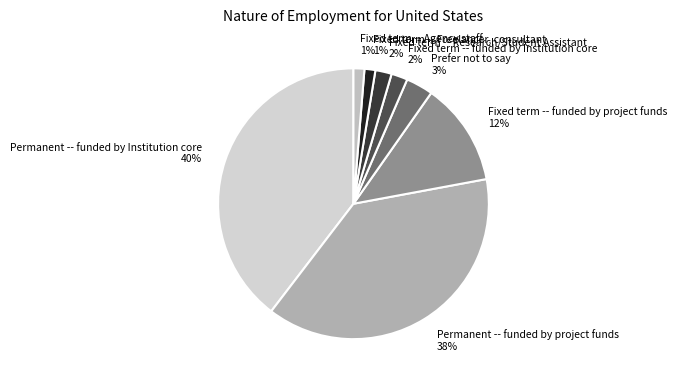

How many segments does this pie chart have?

8